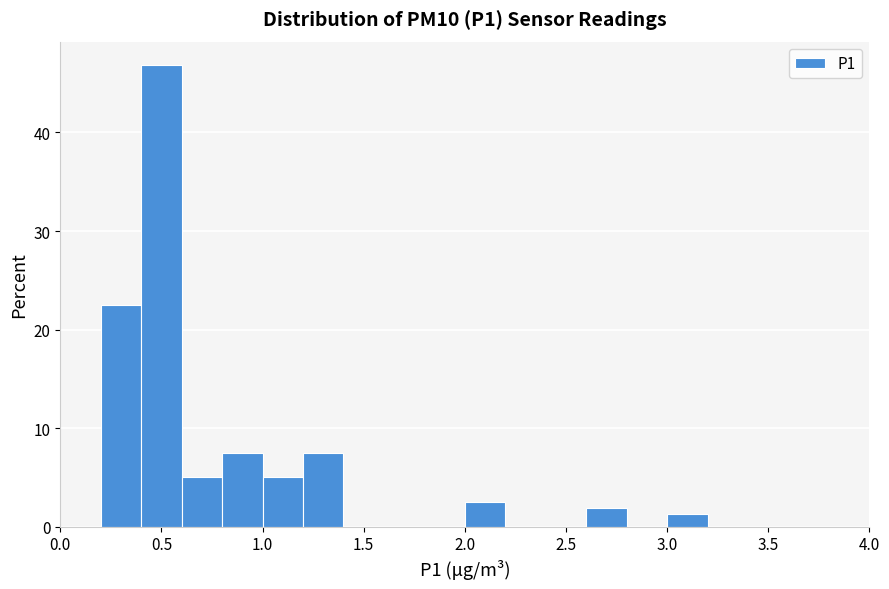

Which range on the x-axis has the tallest bar?

0.4 to 0.6